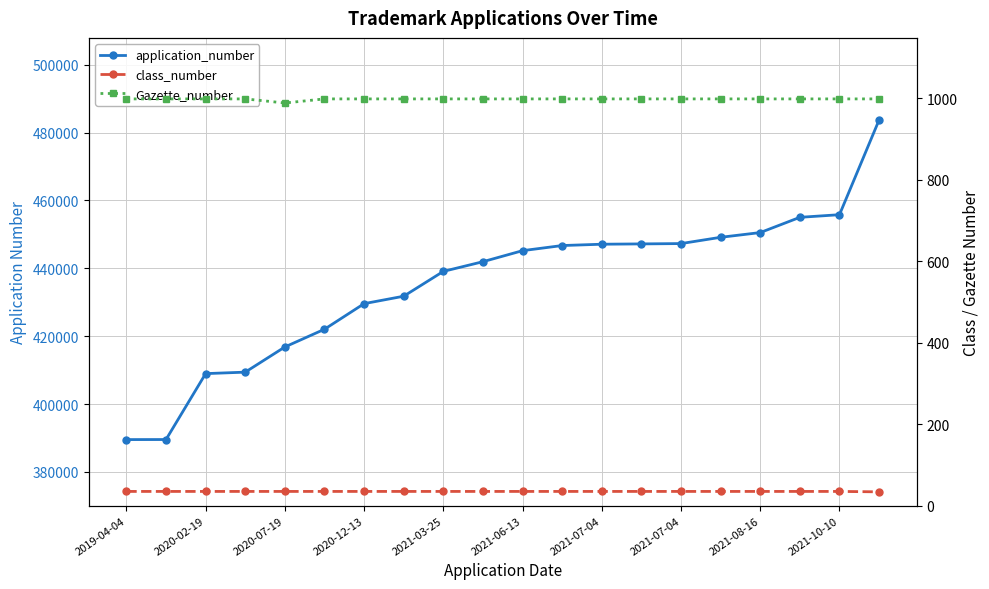

The class_number series shows 35 at 2020-12-13. True or false?

True